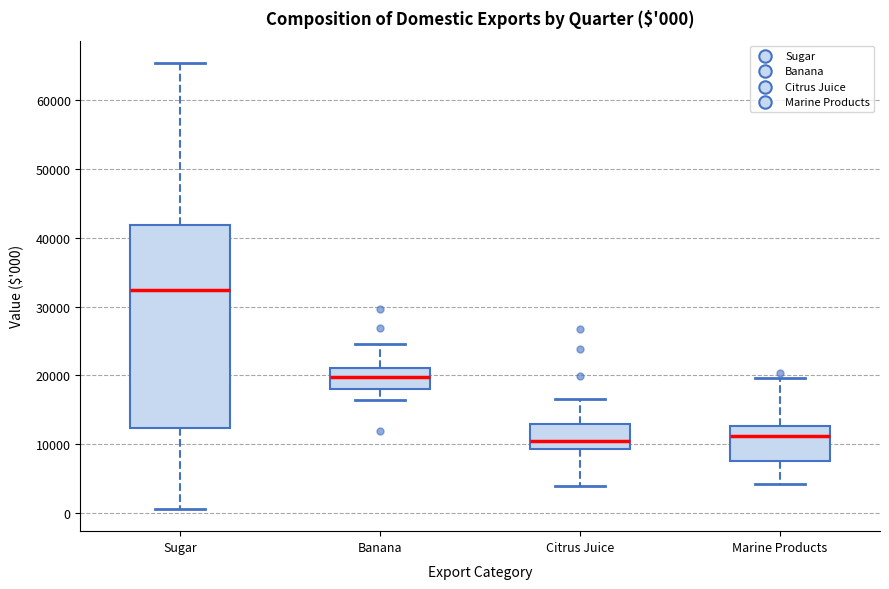

Comparing the boxes themselves (not the whiskers), which one is the tallest?

Sugar